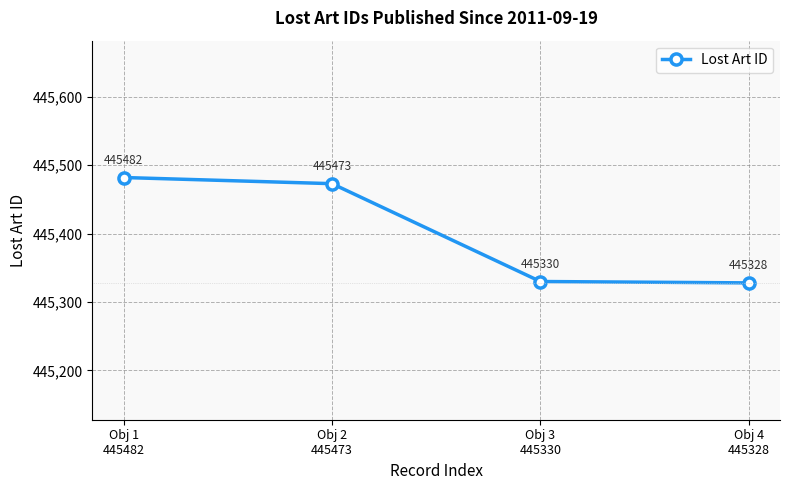

What is the value of the 3rd point from the left?

445330